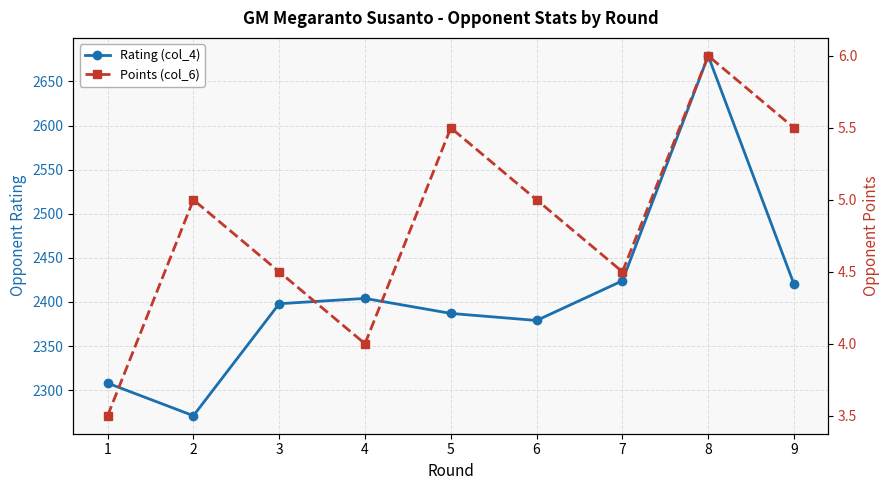

True or false: Points (col_6) and Rating (col_4) cross at least once.

False